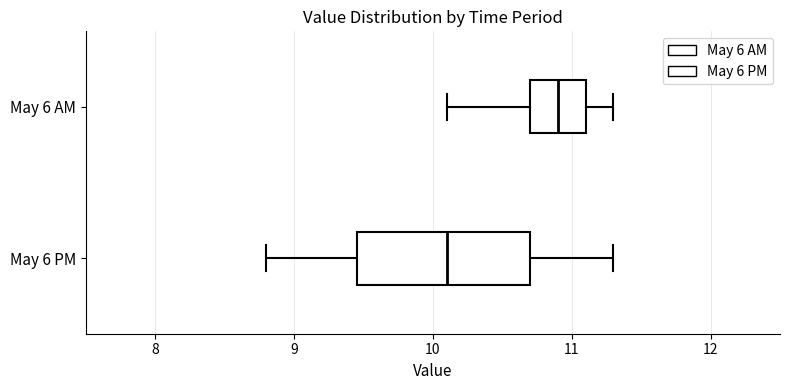

Which box is the widest, from its left edge to its right edge?

May 6 PM